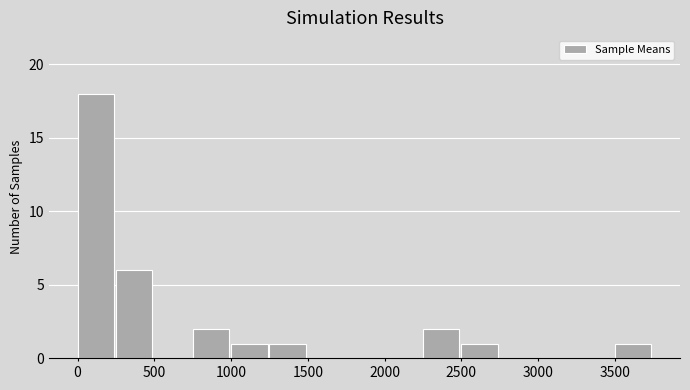

What is the height of the bar covering 1250 to 1500 on the x-axis? Neither the bar edges nor the heights are printed on the chart, so give them approximately, as read against the axes.

1